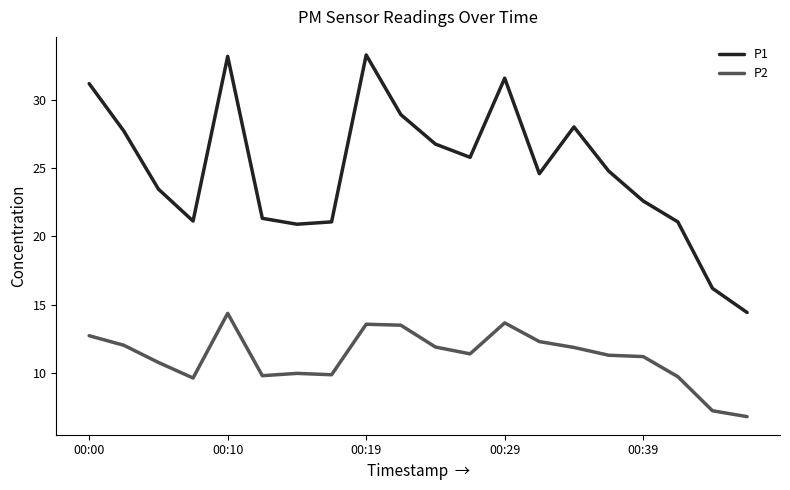

Which series has the largest total across all categories?

P1